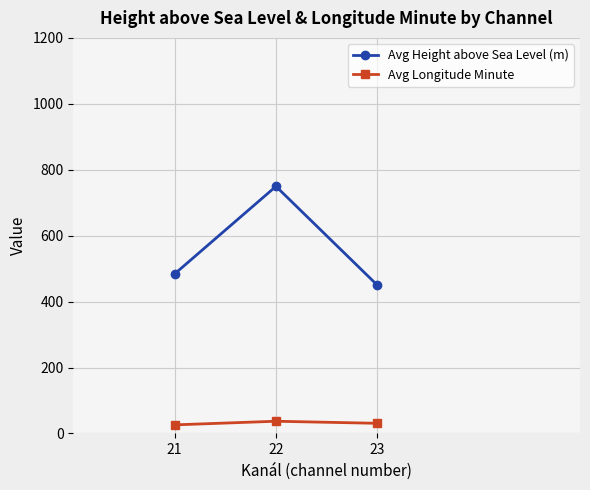

Which series has the largest total across all categories?

Avg Height above Sea Level (m)